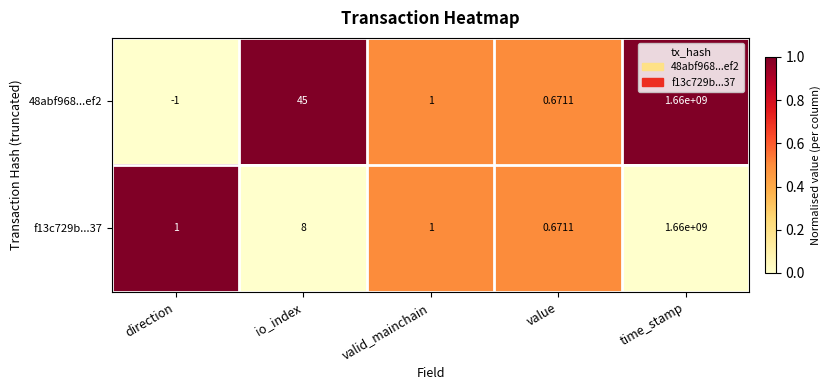

At how many categories does at least one series exceed 0?

5